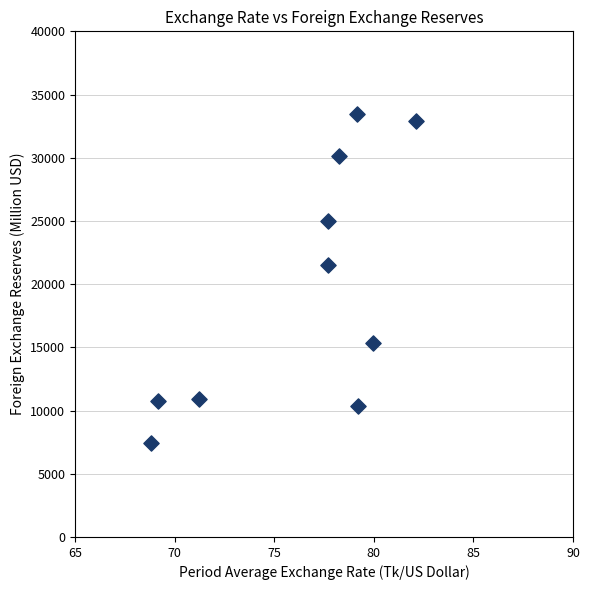

What Y value in the scatter plot is closest to 20481?

21508.0